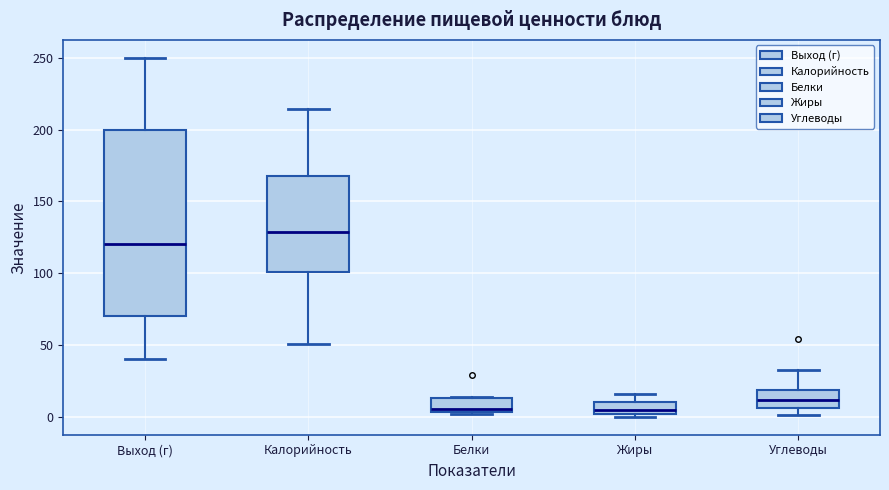

Which box's median line is the highest?

Калорийность